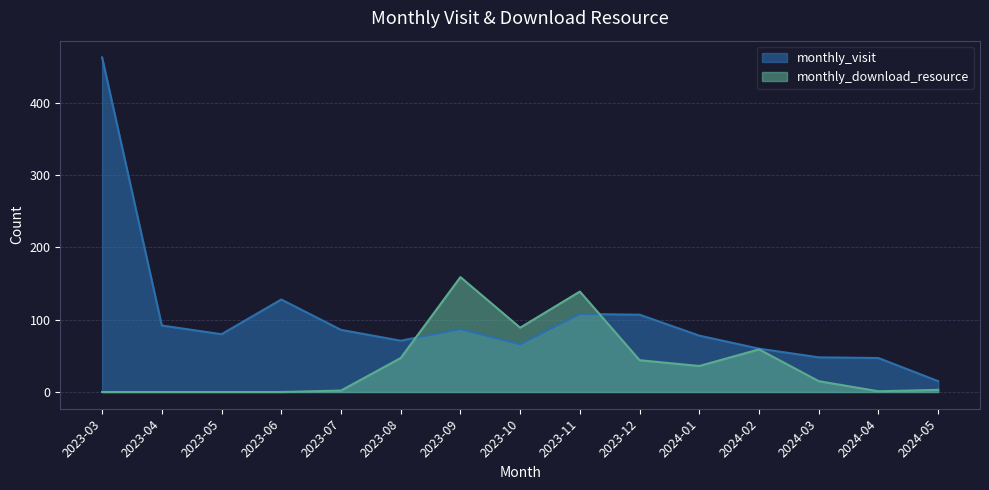

True or false: monthly_download_resource and monthly_visit cross at least once.

True